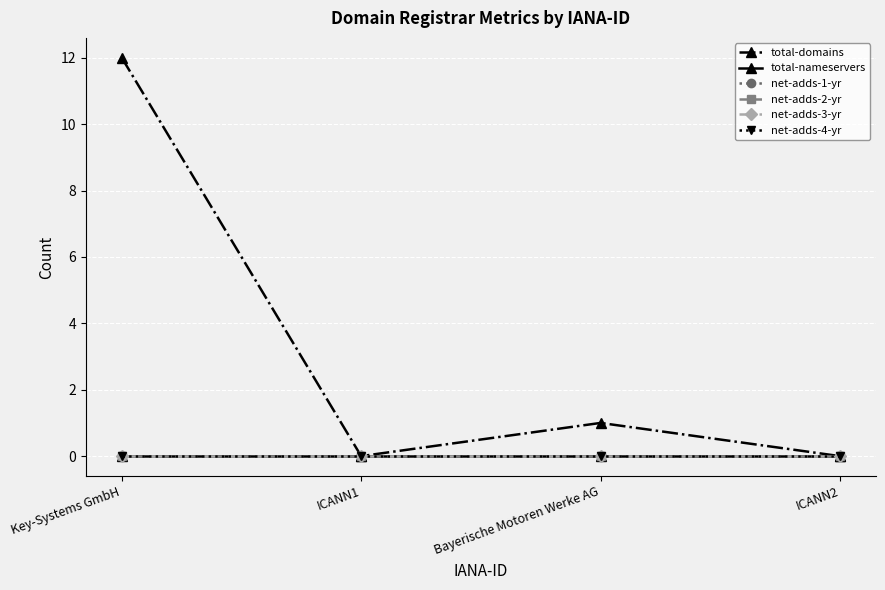

Reading left to right, transcribe all the data shown in this chart.

total-domains: 12	0	1	0
total-nameservers: 0	0	0	0
net-adds-1-yr: 0	0	0	0
net-adds-2-yr: 0	0	0	0
net-adds-3-yr: 0	0	0	0
net-adds-4-yr: 0	0	0	0